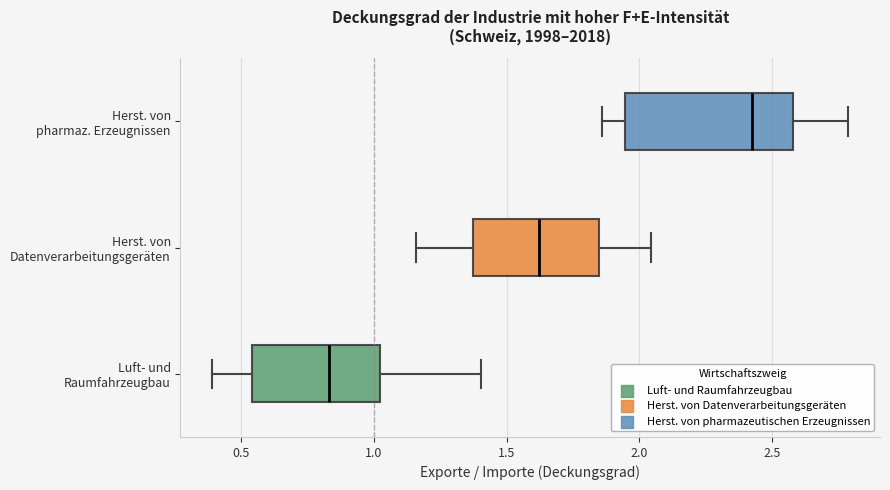

Comparing the boxes themselves (not the whiskers), which one is the widest?

Herst. von pharmaz. Erzeugnissen